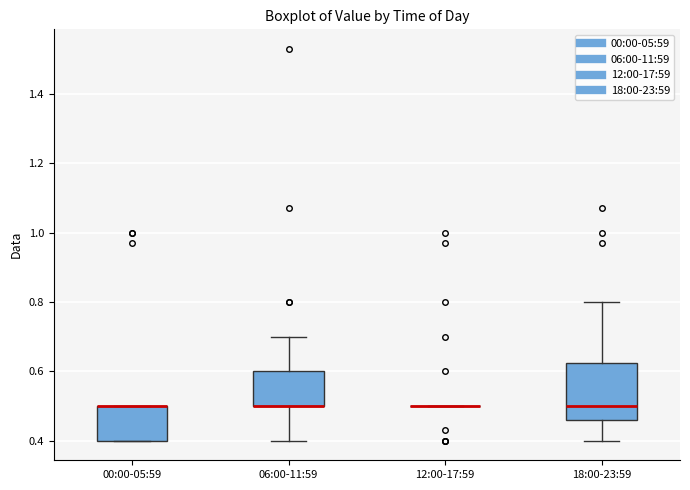

Reading left to right, transcribe this box plot: for each box, give where its median line is, the range the box spans, and where its two whiskers end, as read against the y-axis. The values are not printed on the chart, so give them approximately, as read against the axis.

00:00-05:59: median 0.50 (drawn on the box's upper edge), box 0.40 to 0.50, whiskers 0.40 to 0.50
06:00-11:59: median 0.50 (drawn on the box's lower edge), box 0.50 to 0.60, whiskers 0.40 to 0.70
12:00-17:59: box collapsed to a line at 0.50, whiskers 0.50 to 0.50
18:00-23:59: median 0.50, box 0.46 to 0.62, whiskers 0.40 to 0.80